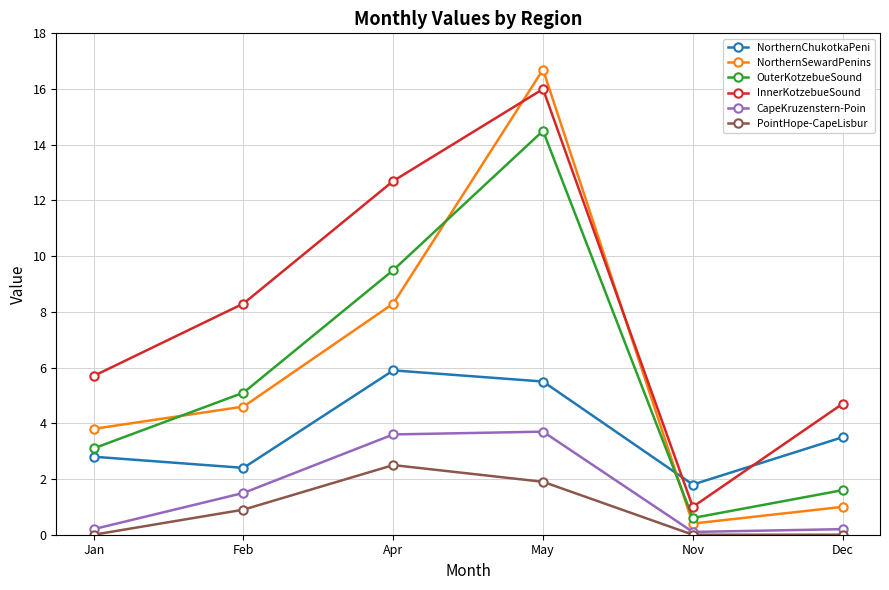

Reading left to right, what are all the values shown in this chart?

NorthernChukotkaPeni: 2.8	2.4	5.9	5.5	1.8	3.5
NorthernSewardPenins: 3.8	4.6	8.3	16.7	0.4	1.0
OuterKotzebueSound: 3.1	5.1	9.5	14.5	0.6	1.6
InnerKotzebueSound: 5.7	8.3	12.7	16.0	1.0	4.7
CapeKruzenstern-Poin: 0.2	1.5	3.6	3.7	0.1	0.2
PointHope-CapeLisbur: 0.0	0.9	2.5	1.9	0.0	0.0